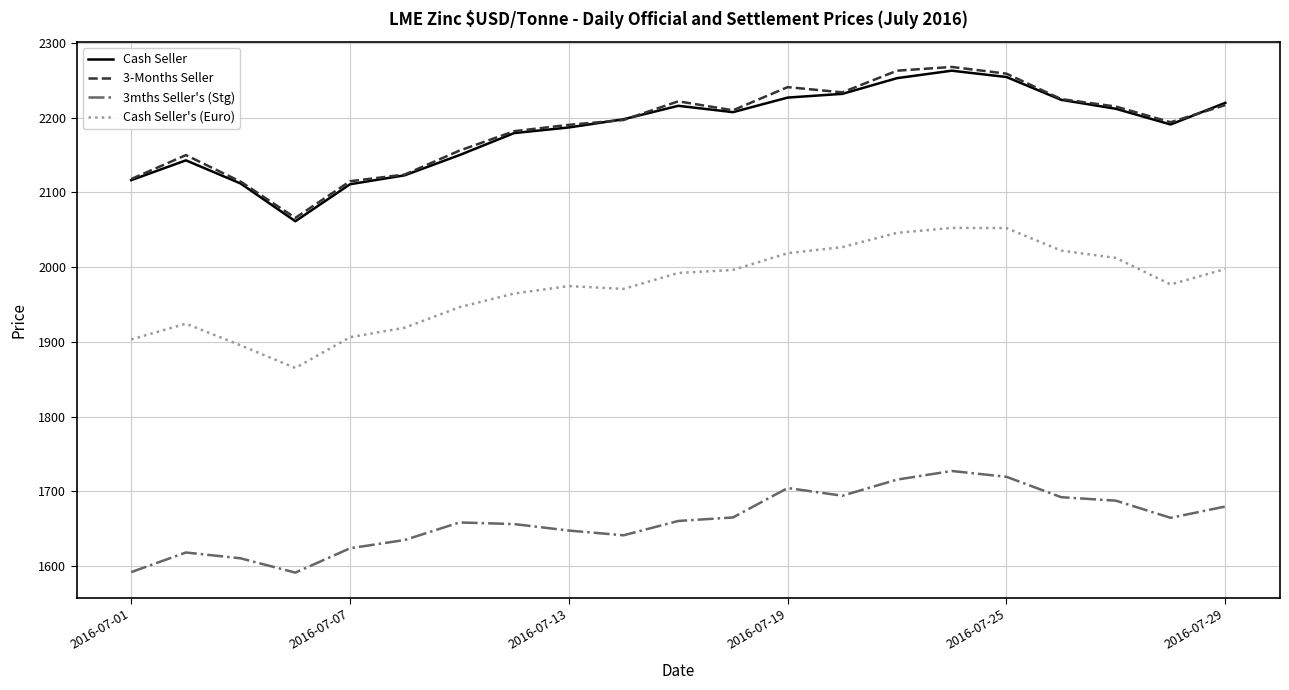

How many categories are shown in the chart?

21